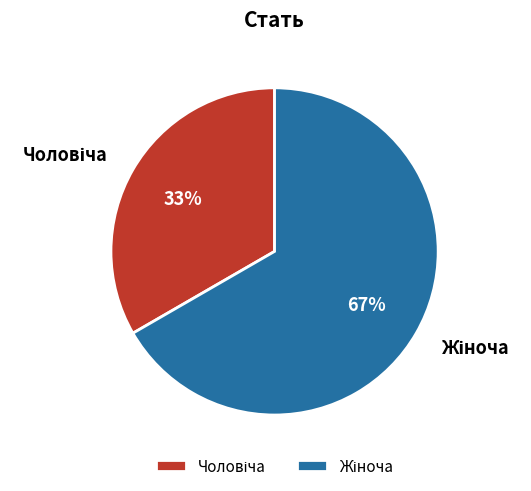

To the nearest percent, what is the average slice percentage?

50%